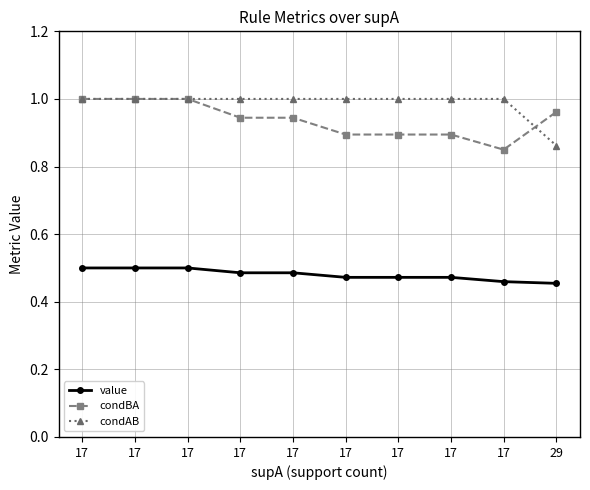

What are all the series names shown in the legend?

value, condBA, condAB